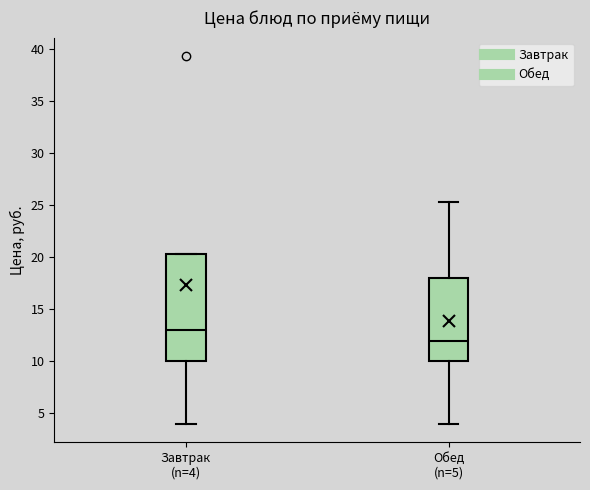

Which box's median line is the lowest?

Обед (n=5)